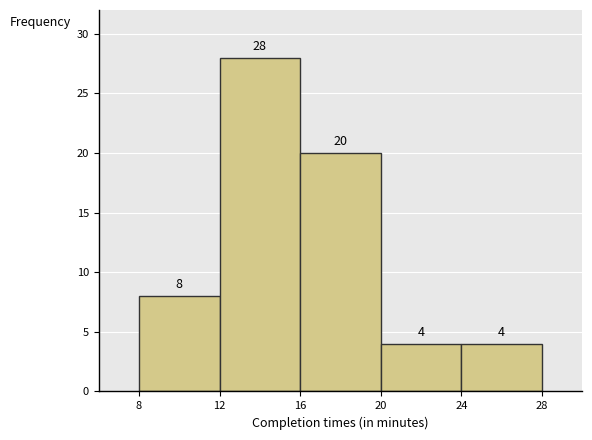

Over which range of the x-axis is the bar tallest?

12 to 16